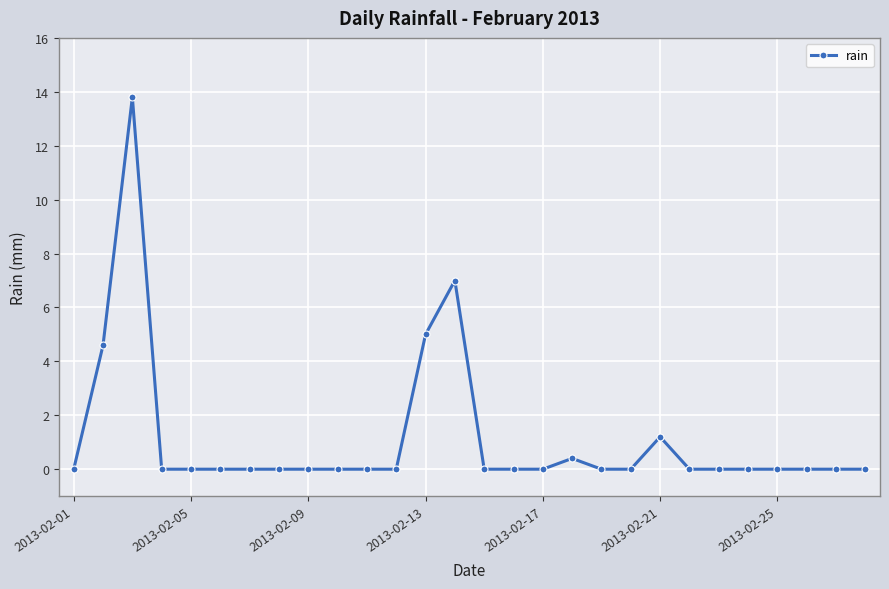

What is the sum of all values?

32.0